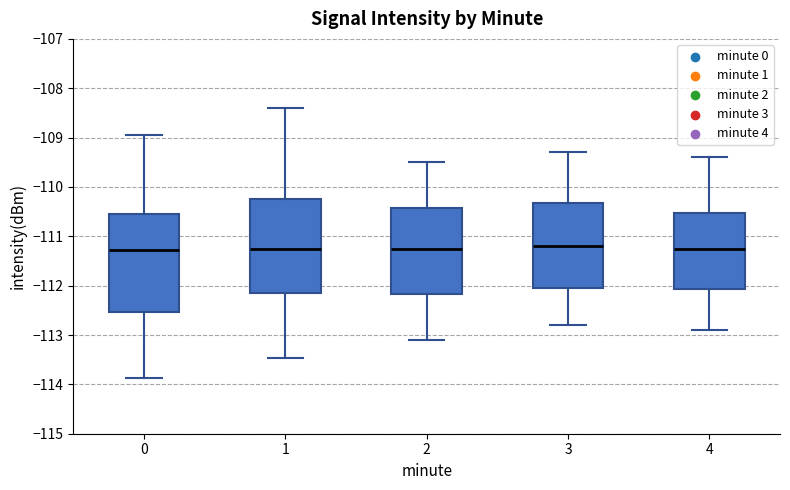

Reading left to right, read every box against the y-axis: the position of its median line, the range the box covers, and the ends of its whiskers. The values are not printed on the chart, so give them approximately, as read against the axis.

0: median -111.3, box -112.5 to -110.5, whiskers -113.9 to -108.9
1: median -111.2, box -112.1 to -110.2, whiskers -113.5 to -108.4
2: median -111.2, box -112.2 to -110.4, whiskers -113.1 to -109.5
3: median -111.2, box -112.0 to -110.3, whiskers -112.8 to -109.3
4: median -111.2, box -112.1 to -110.5, whiskers -112.9 to -109.4